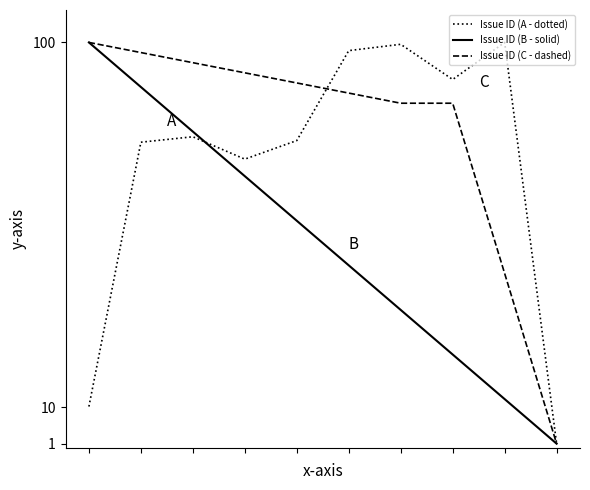

Which series has the largest total across all categories?

Issue ID (C - dashed)